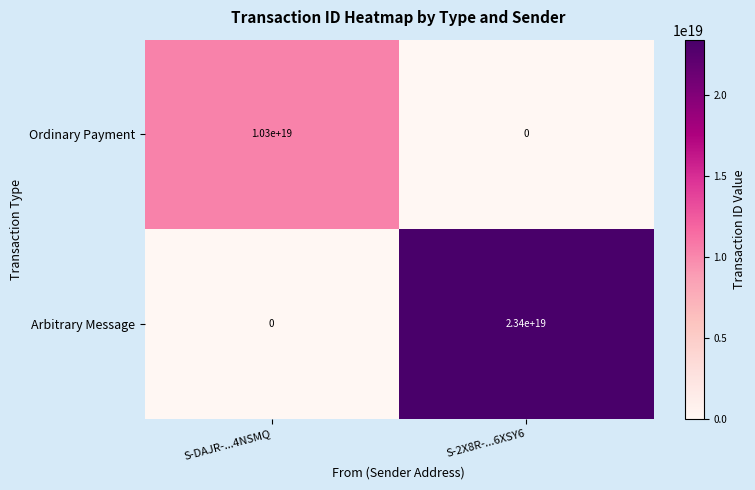

Which series has the widest spread of values?

Arbitrary Message